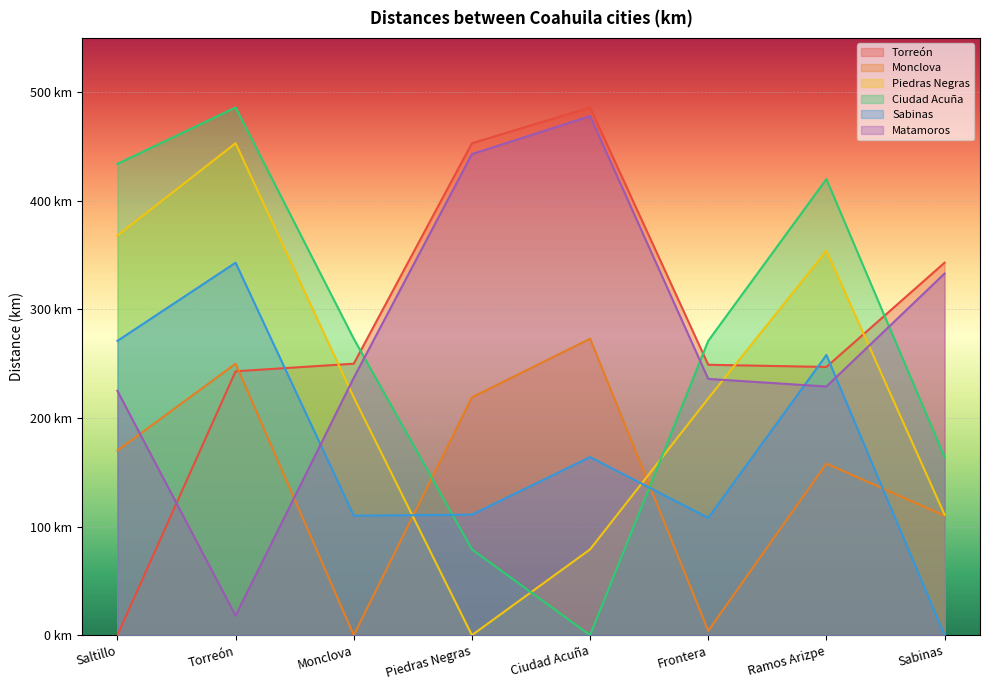

Which category has the lowest value across all series?

Saltillo